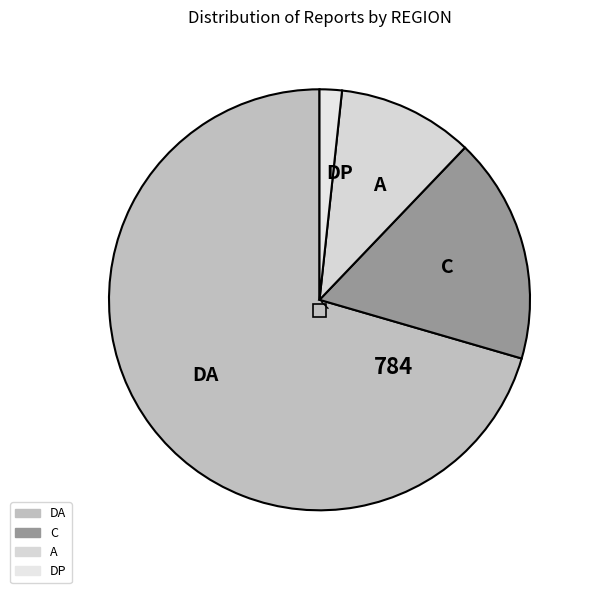

Rank the categories by value from lowest to highest.

DP, A, C, DA